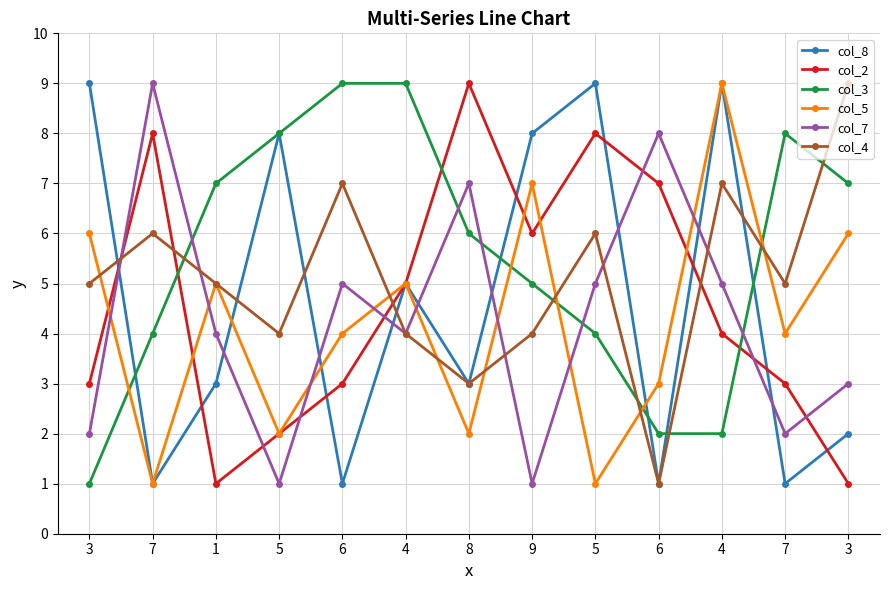

Is this an area chart (filled region under the line)?

No